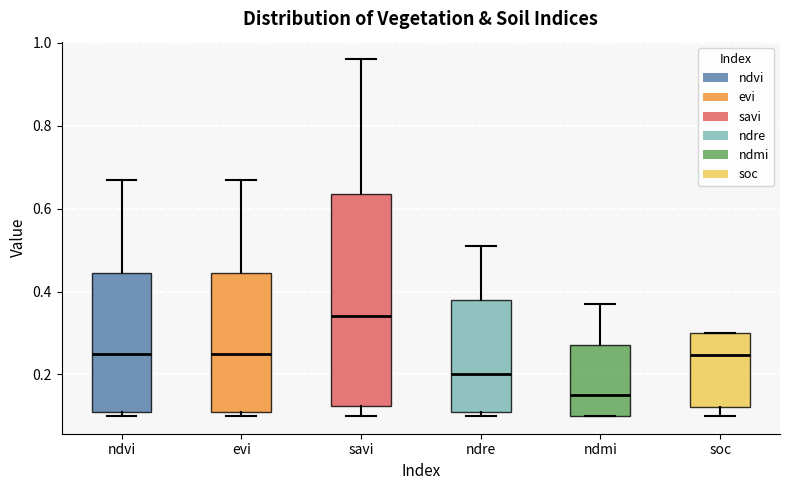

Reading left to right, read every box against the y-axis: the position of its median line, the range the box covers, and the ends of its whiskers. The values are not printed on the chart, so give them approximately, as read against the axis.

ndvi: median 0.26, box 0.12 to 0.44, whiskers 0.10 to 0.68
evi: median 0.26, box 0.12 to 0.44, whiskers 0.10 to 0.68
savi: median 0.34, box 0.12 to 0.64, whiskers 0.10 to 0.96
ndre: median 0.20, box 0.12 to 0.38, whiskers 0.10 to 0.52
ndmi: median 0.16, box 0.10 to 0.28, whiskers 0.10 to 0.38
soc: median 0.24, box 0.12 to 0.30, whiskers 0.10 to 0.30